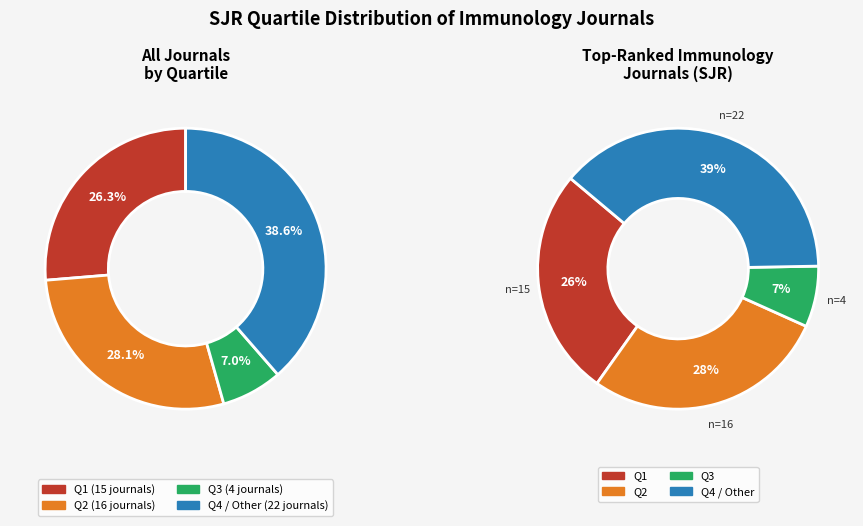

Does Q2 account for over 50% of the chart?

No